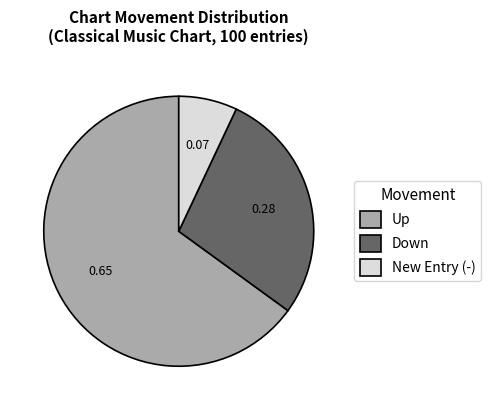

Which has a higher value, Up or Down?

Up